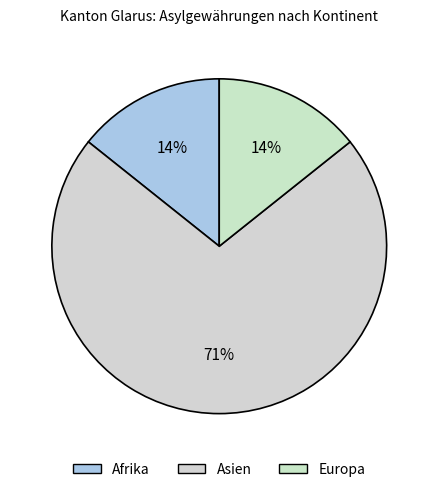

Count the number of slices in the pie.

3